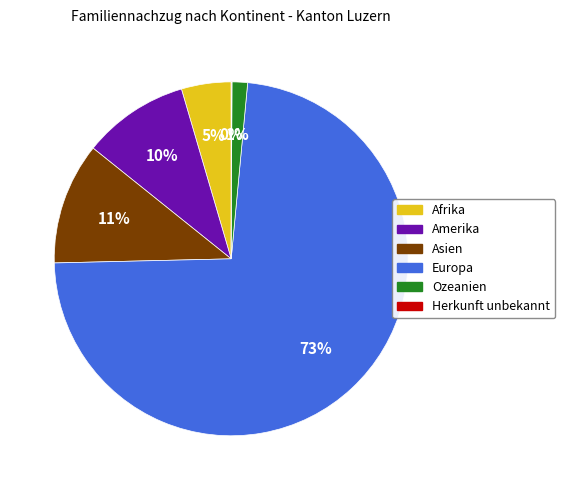

Is it true that Afrika is 5% of the pie?

True